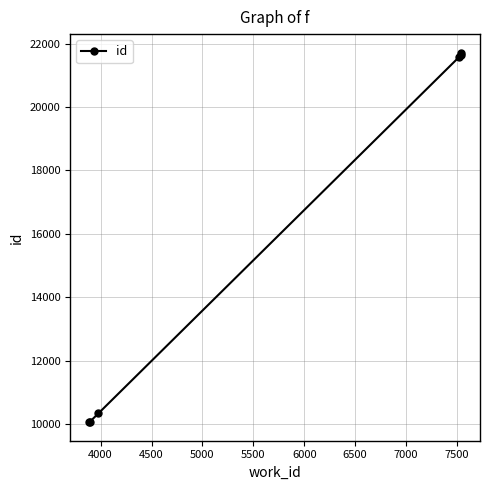

What is the difference between the maximum and minimum values?

11661